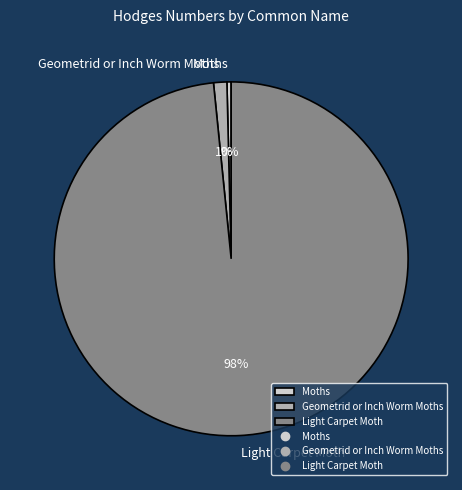

What percentage is the Geometrid or Inch Worm Moths slice, to the nearest percent?

1%